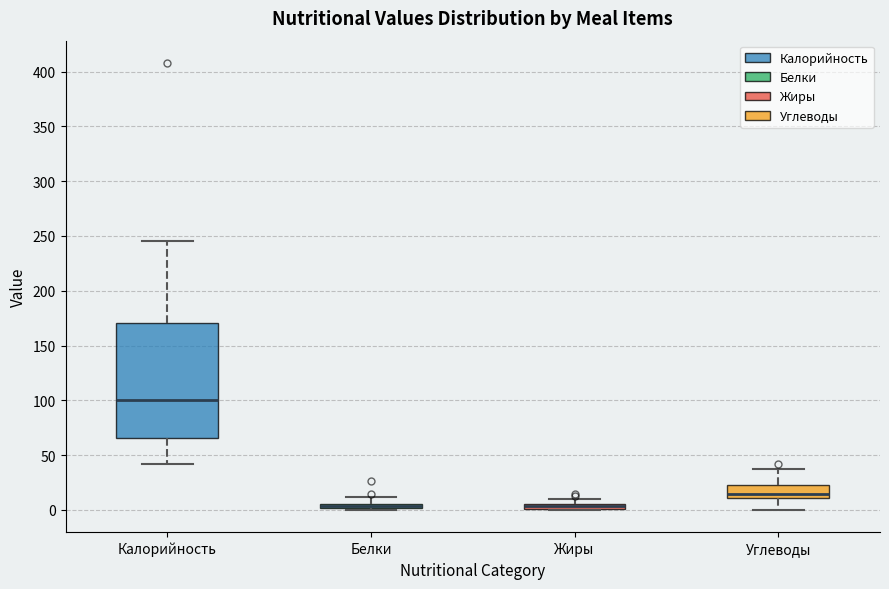

Which box is the tallest, from its lower edge to its upper edge?

Калорийность